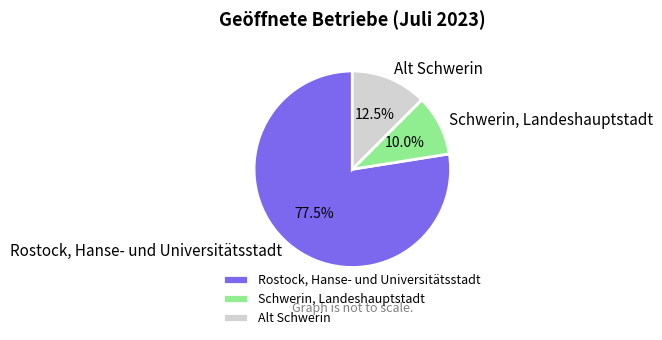

How many slices are in this pie chart?

3